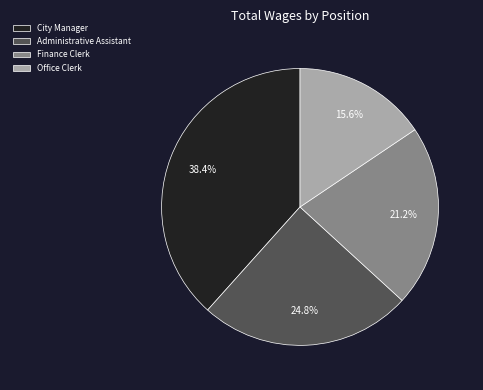

The Finance Clerk slice represents 21% of the pie. True or false?

True